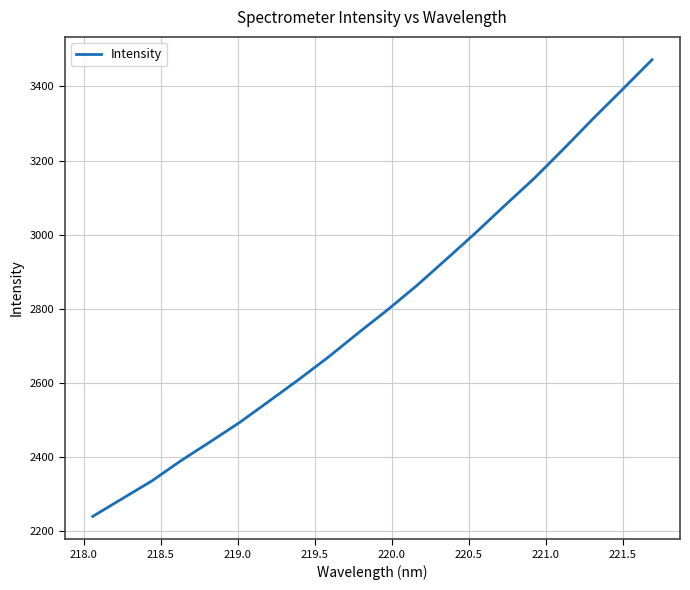

What is the difference between the maximum and minimum values?

1231.4